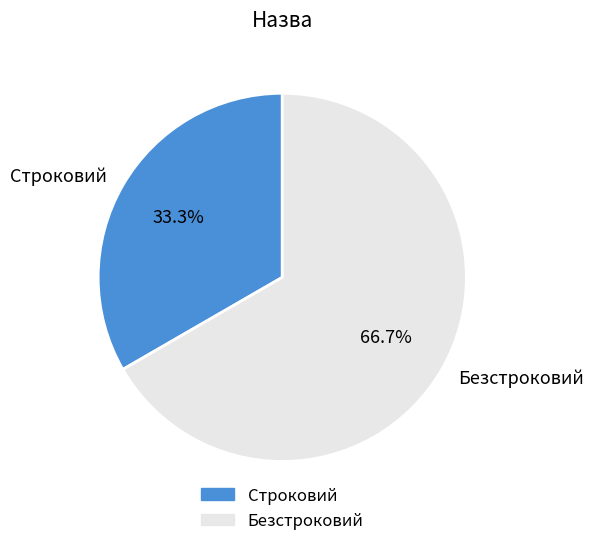

How many slices are in this pie chart?

2